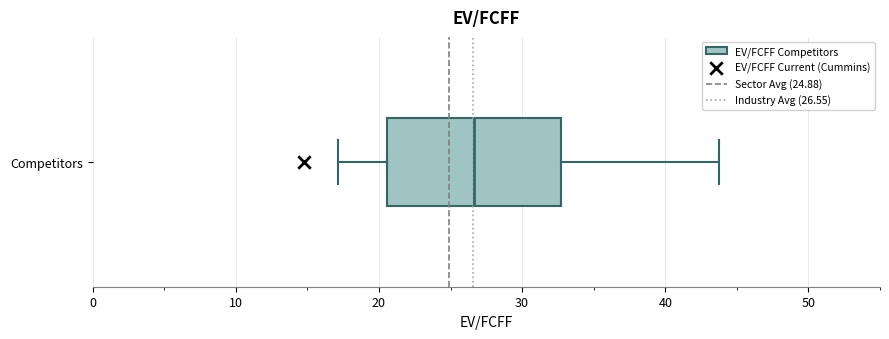

Transcribe this box plot: give where the median line is, the range the box spans, and where the two whiskers end, as read against the x-axis. The values are not printed on the chart, so give them approximately, as read against the axis.

median 27, box 21 to 33, whiskers 17 to 44